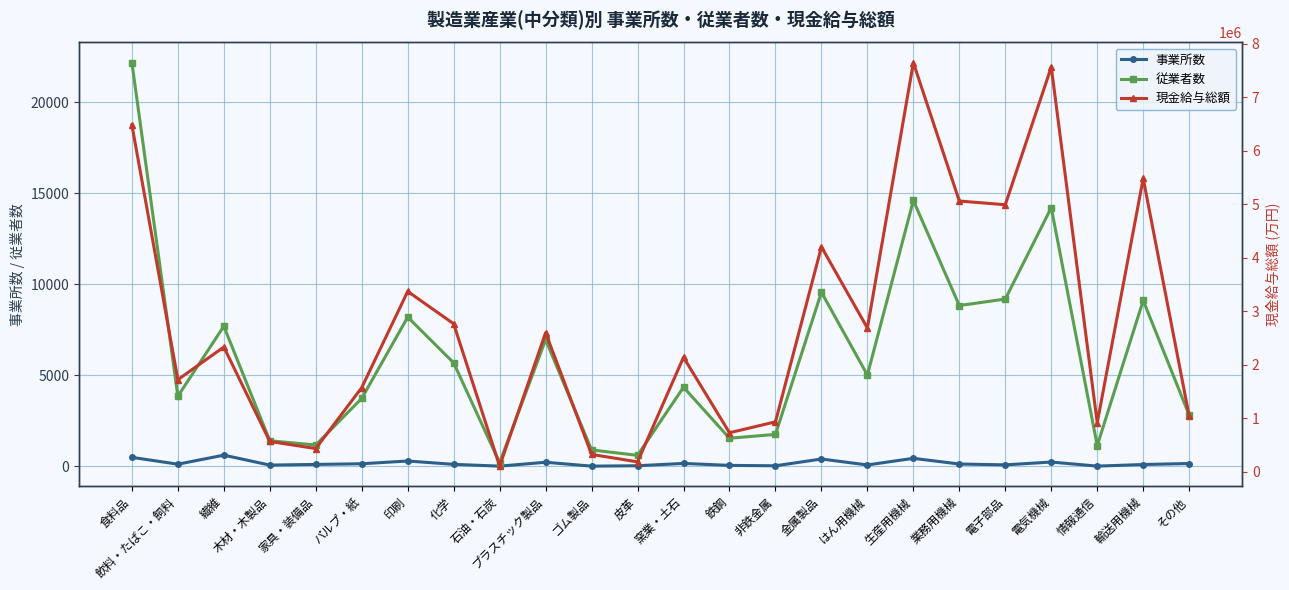

Is it true that 従業者数 equals 6964 at プラスチック製品?

True